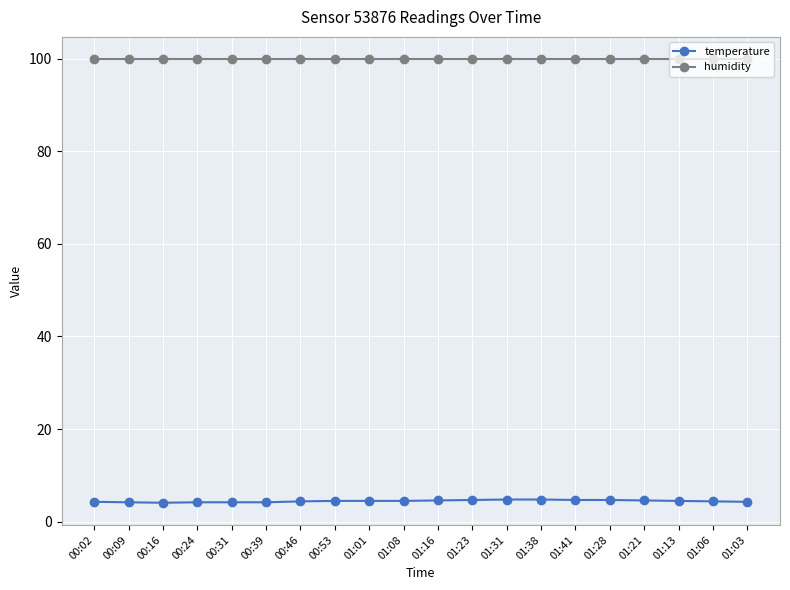

What is the sum of the humidity values at 01:31 and 00:39?

199.8